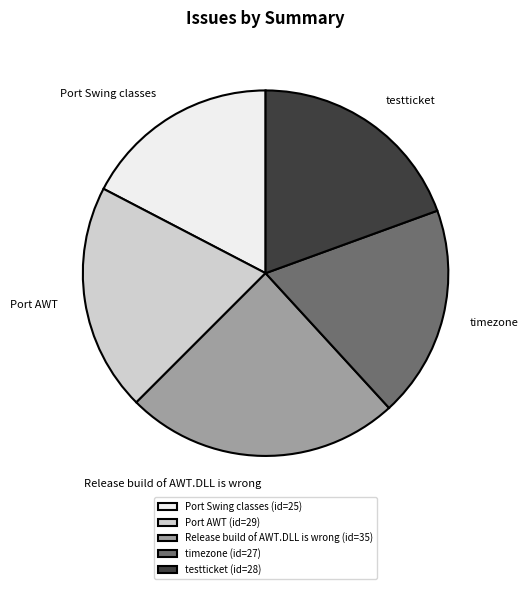

Which category has the biggest portion of the pie?

Release build of AWT.DLL is wrong